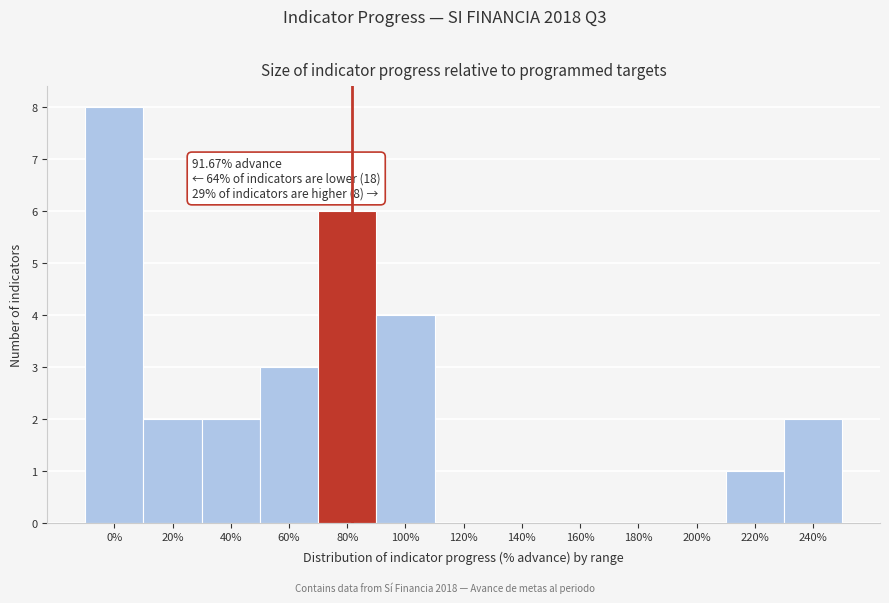

Reading left to right, what are all the values shown in this chart?

0%=8	20%=2	40%=2	60%=3	80%=6	100%=4	120%=0	140%=0	160%=0	180%=0	200%=0	220%=1	240%=2